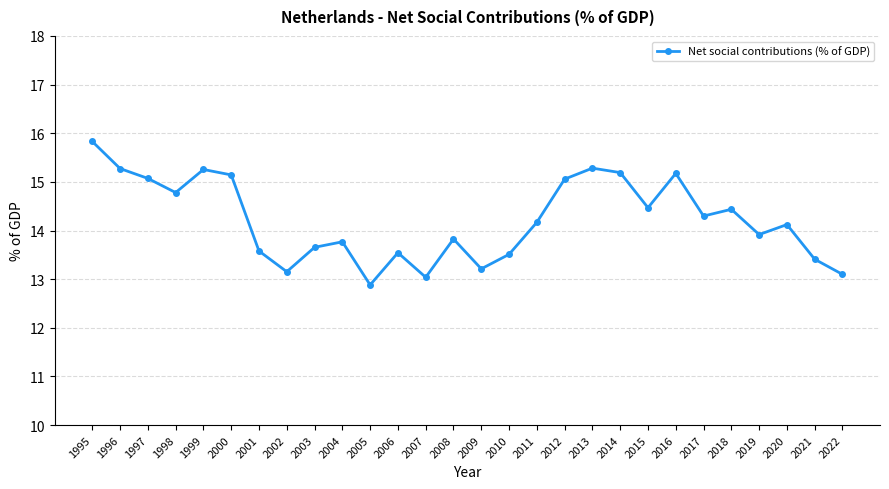

What is the value of the 1st point from the left?

15.8